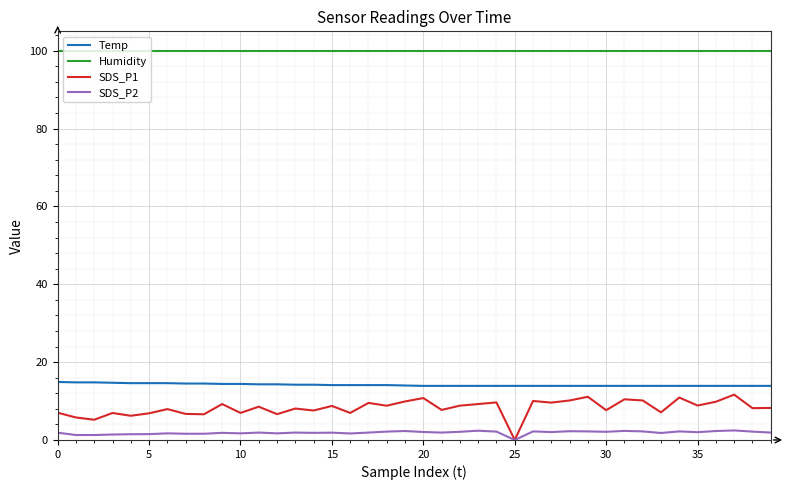

True or false: SDS_P1 and Temp intersect in this chart.

False